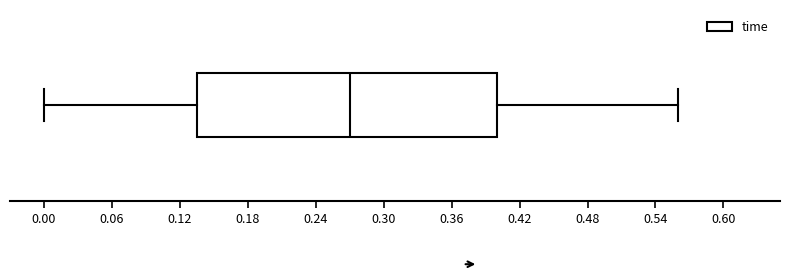

Where does the median line of the box sit on the x-axis? The values are not printed on the chart, so give them approximately, as read against the axis.

0.27